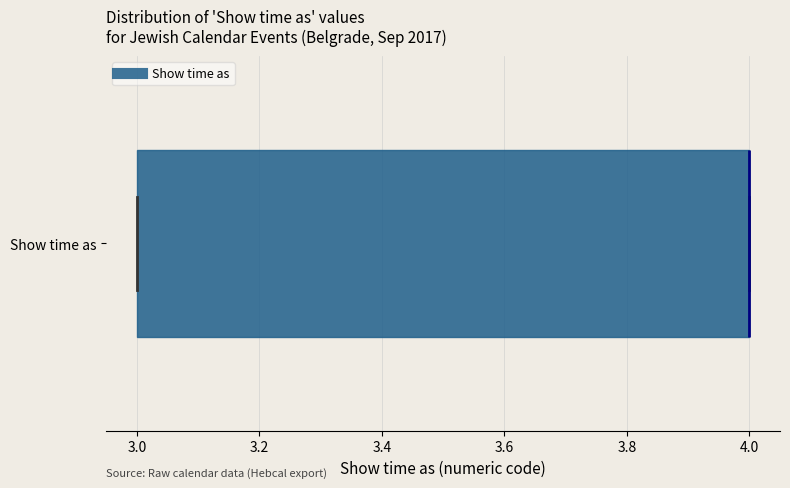

Transcribe this box plot: give where the median line is, the range the box spans, and where the two whiskers end, as read against the x-axis. The values are not printed on the chart, so give them approximately, as read against the axis.

median 4 (drawn on the box's right edge), box 3 to 4, whiskers 3 to 4